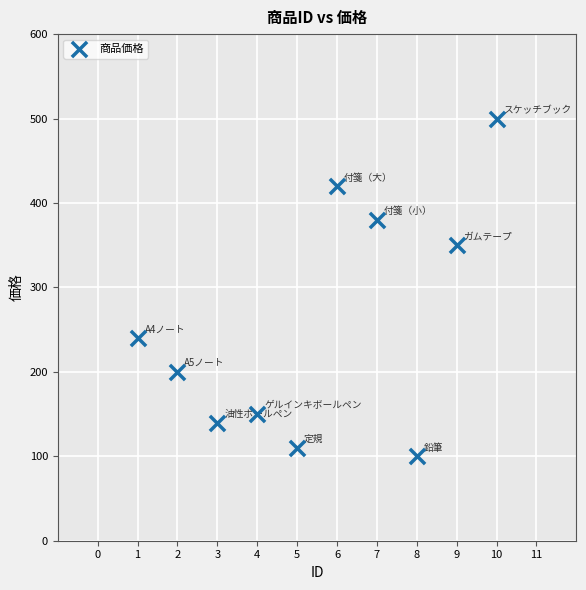

What Y value in the scatter plot is closest to 300?

350